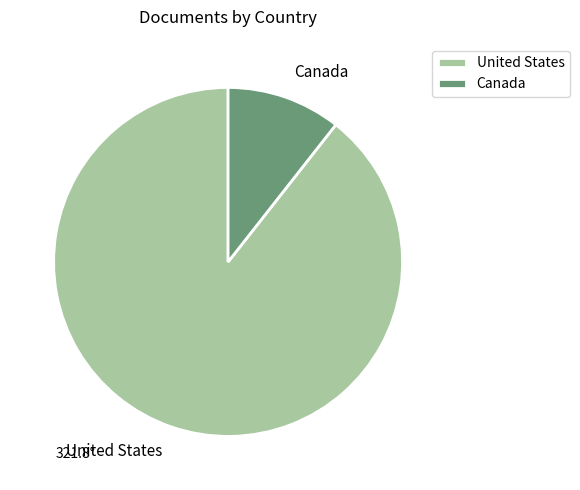

True or false: Canada accounts for 16% of the total.

False